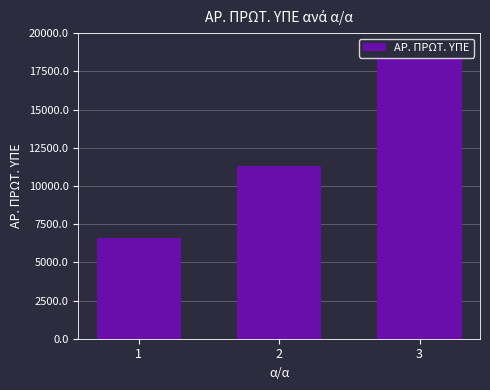

Rank the categories by value from lowest to highest.

1, 2, 3